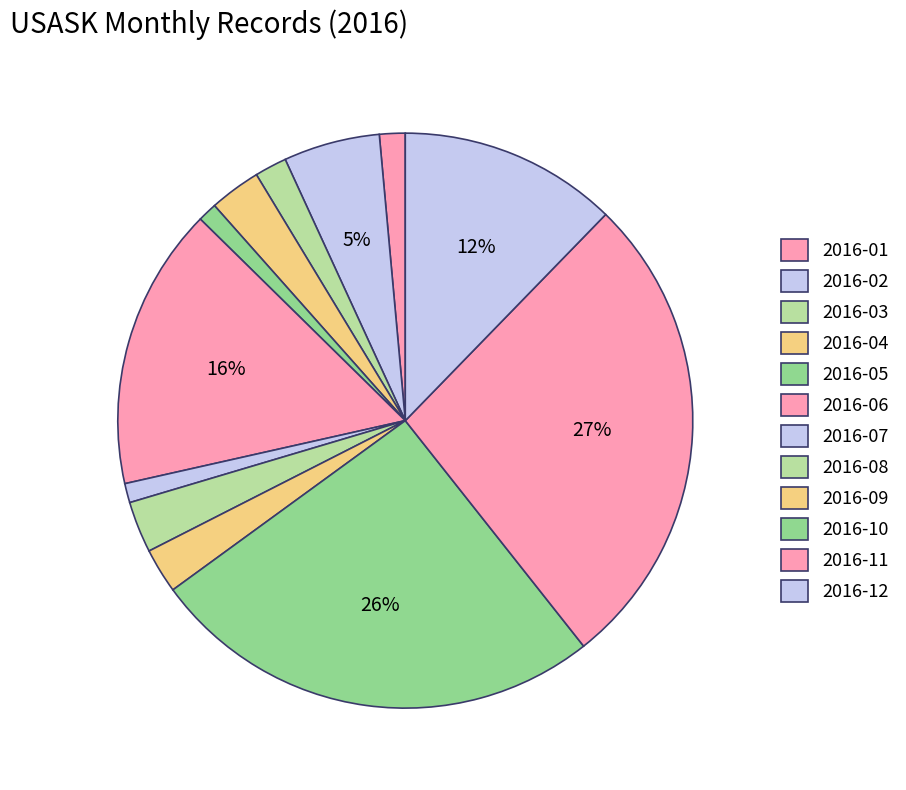

To the nearest percent, what is the average slice percentage?

8%